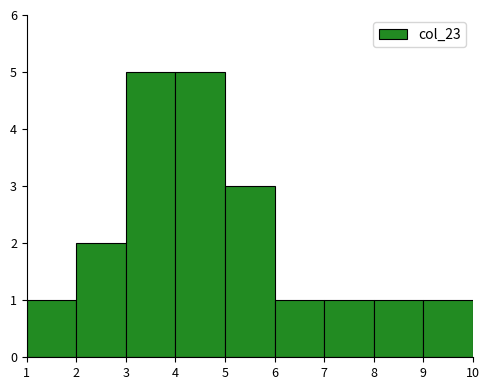

Reading left to right, list every bar in this chart as the range it spans on the x-axis followed by its height. The values are not printed on the chart, so give them approximately, as read against the axis.

1 to 2: 1
2 to 3: 2
3 to 4: 5
4 to 5: 5
5 to 6: 3
6 to 7: 1
7 to 8: 1
8 to 9: 1
9 to 10: 1